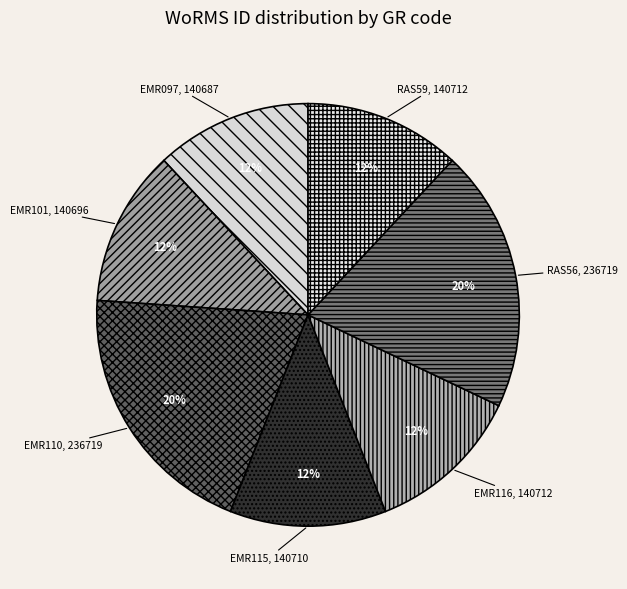

Is the sum of EMR115 and EMR101 greater than half?

No